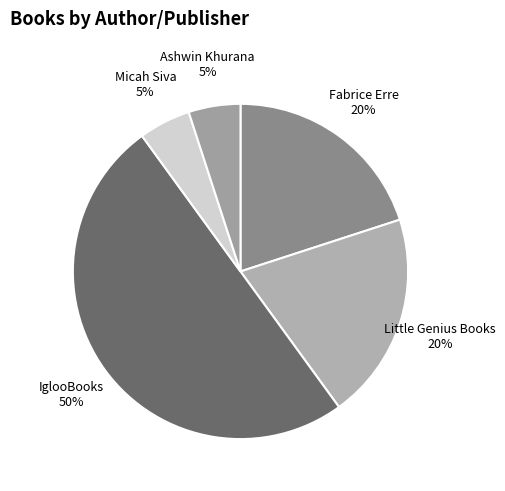

Which has a higher value, Little Genius Books or Ashwin Khurana?

Little Genius Books